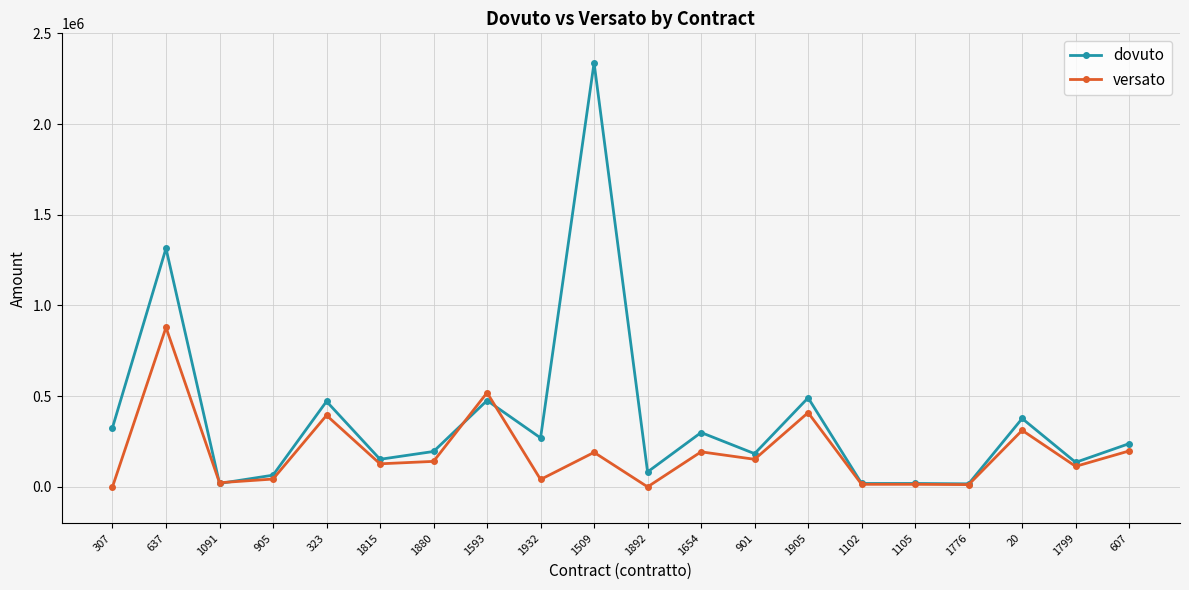

How many values in the versato series are below 140491?

10